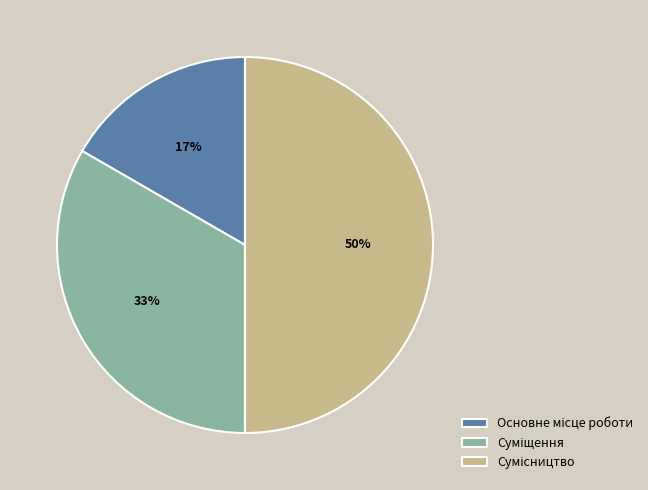

To the nearest percent, what is the difference between the largest and smallest slice percentages?

33%